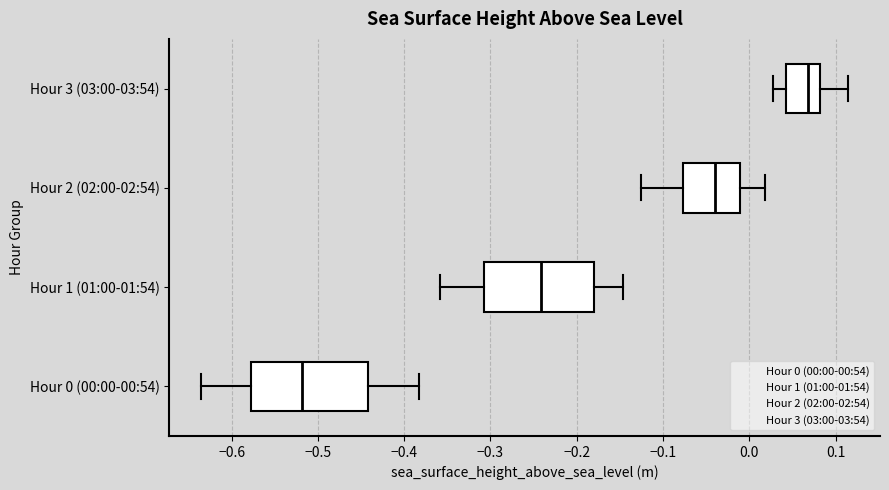

Reading bottom to top, read every box against the x-axis: the position of its median line, the range the box covers, and the ends of its whiskers. The values are not printed on the chart, so give them approximately, as read against the axis.

Hour 0 (00:00-00:54): median -0.52, box -0.58 to -0.44, whiskers -0.63 to -0.38
Hour 1 (01:00-01:54): median -0.24, box -0.31 to -0.18, whiskers -0.36 to -0.15
Hour 2 (02:00-02:54): median -0.04, box -0.08 to -0.01, whiskers -0.13 to 0.02
Hour 3 (03:00-03:54): median 0.07, box 0.04 to 0.08, whiskers 0.03 to 0.11